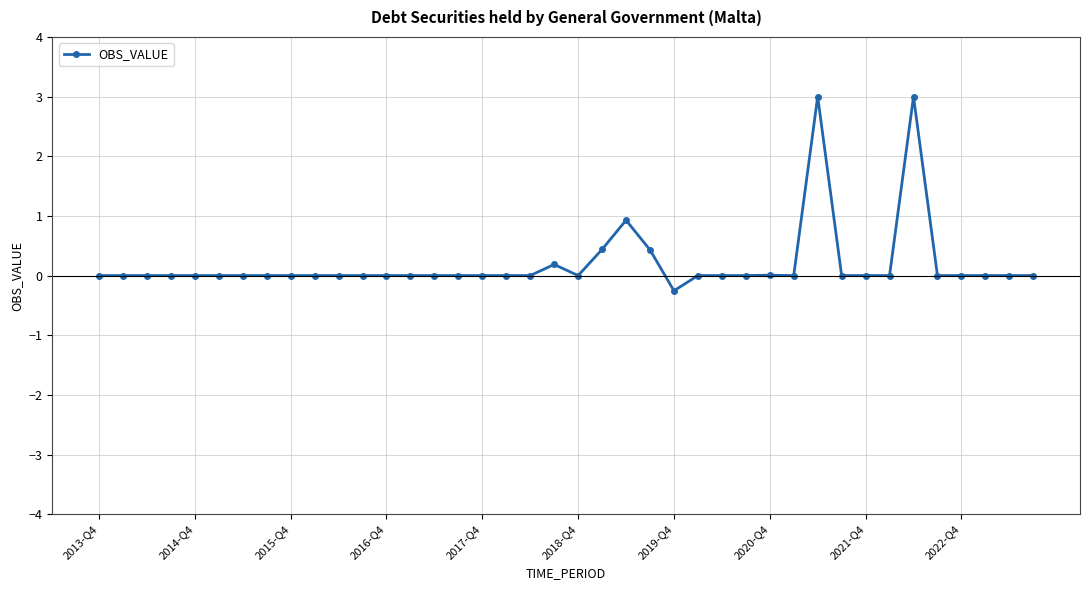

What is the sum of all values?

7.7